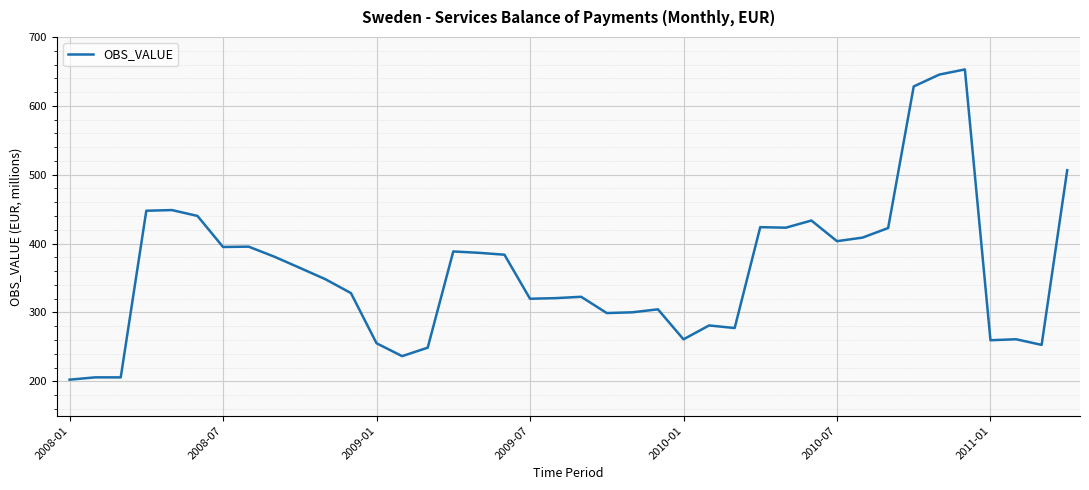

What is the smallest value displayed?

202.4